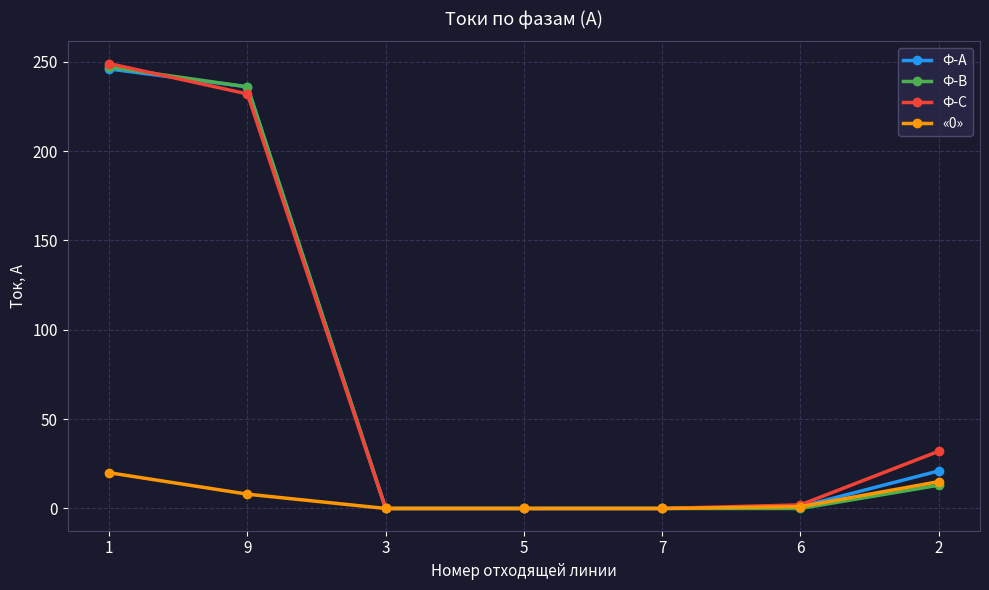

What are all the series names shown in the legend?

Ф-А, Ф-В, Ф-С, «0»